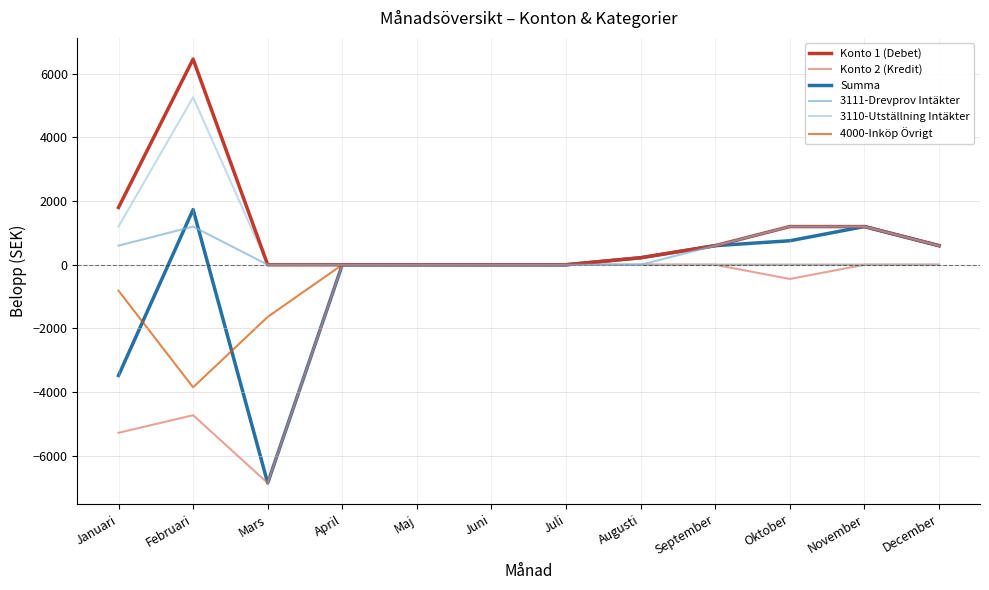

The value of Konto 1 (Debet) at Maj is 2279.9. True or false?

False